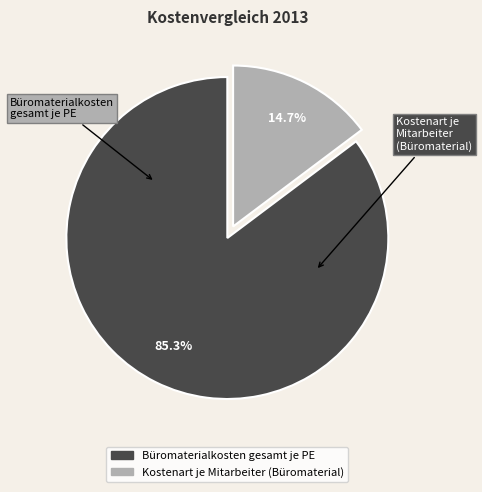

Approximately how many times larger is the value at Kostenart je Mitarbeiter (Büromaterial) compared to Büromaterialkosten gesamt je PE?

0.2